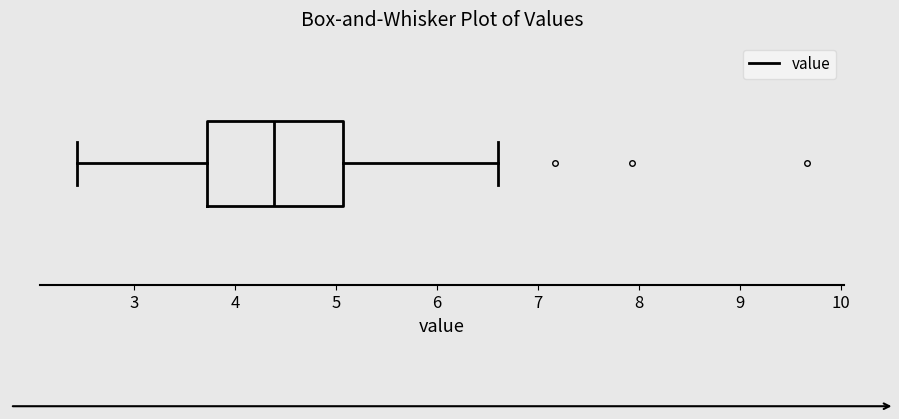

Read this box plot against the x-axis: the position of the median line, the range covered by the box, and the ends of both whiskers. The values are not printed on the chart, so give them approximately, as read against the axis.

median 4.4, box 3.7 to 5.1, whiskers 2.4 to 6.6